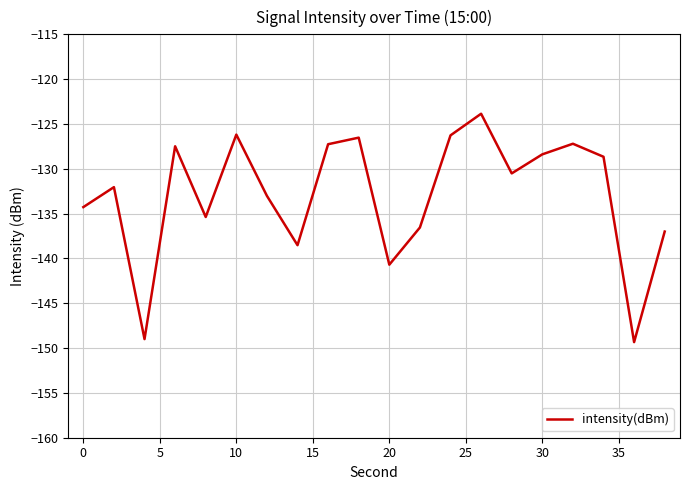

What is the smallest value displayed?

-149.3